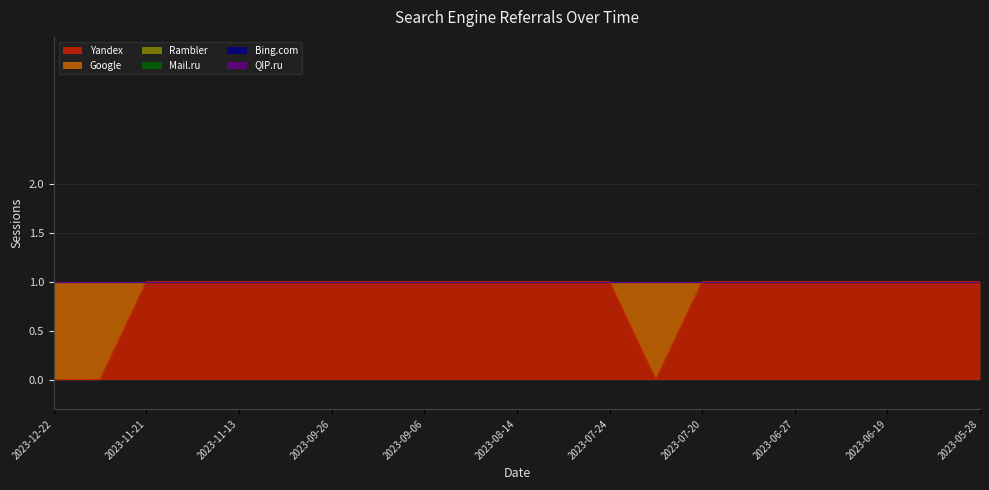

List the series in order of their peak value, lowest first.

Rambler, Mail.ru, Bing.com, QIP.ru, Yandex, Google